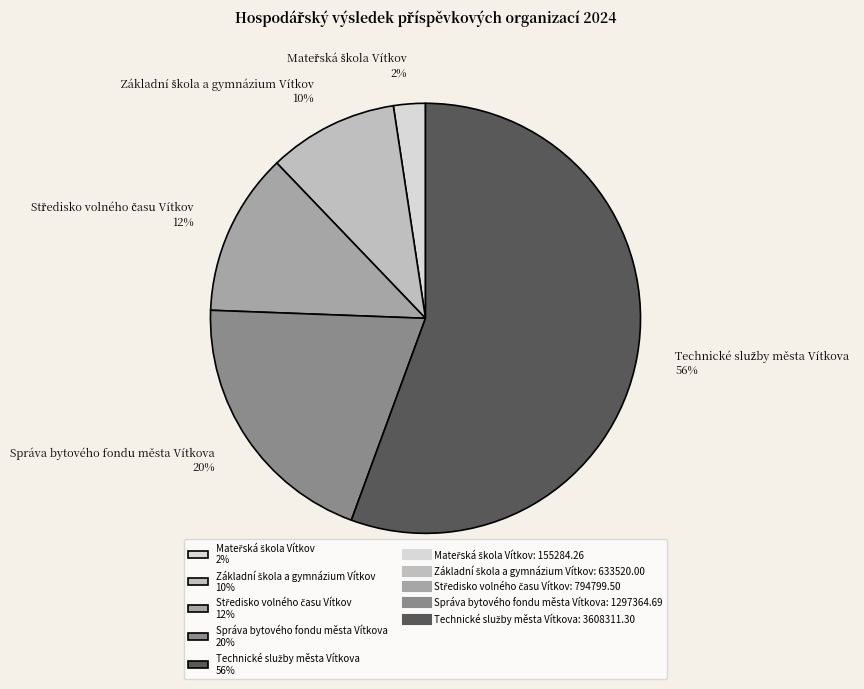

Count the number of slices in the pie.

5